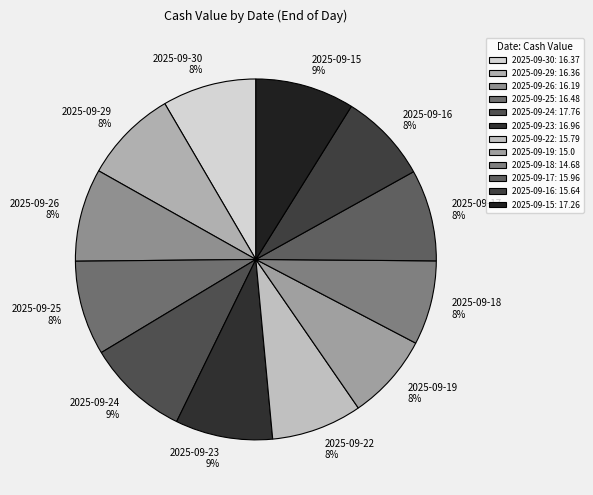

Which category has the biggest portion of the pie?

2025-09-24